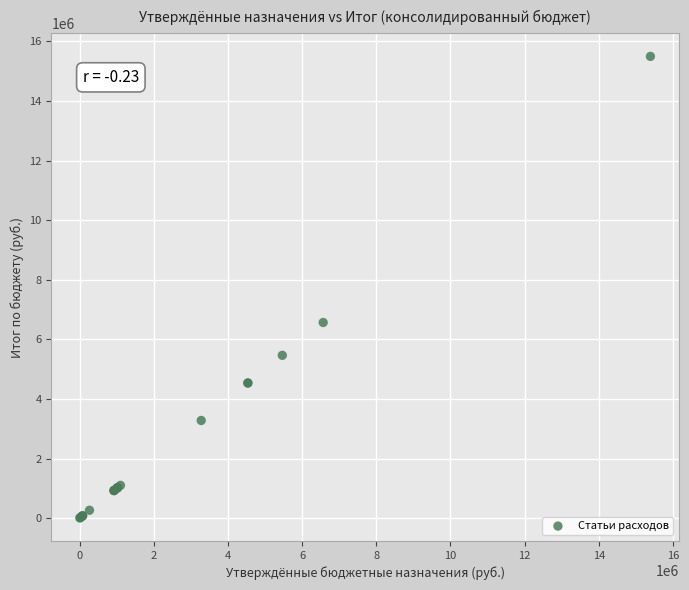

What Y value in the scatter plot is closest to 7753100?

6568100